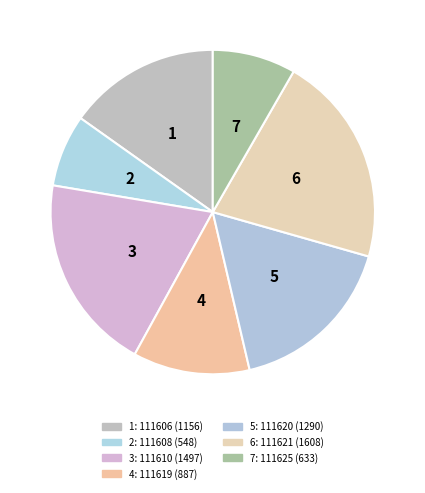

To the nearest percent, what is the difference between the largest and smallest slice percentages?

14%